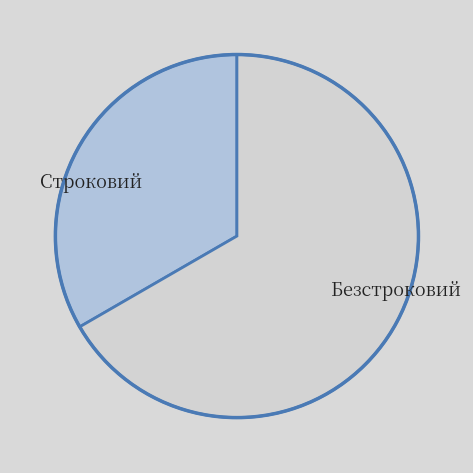

How many segments does this pie chart have?

2